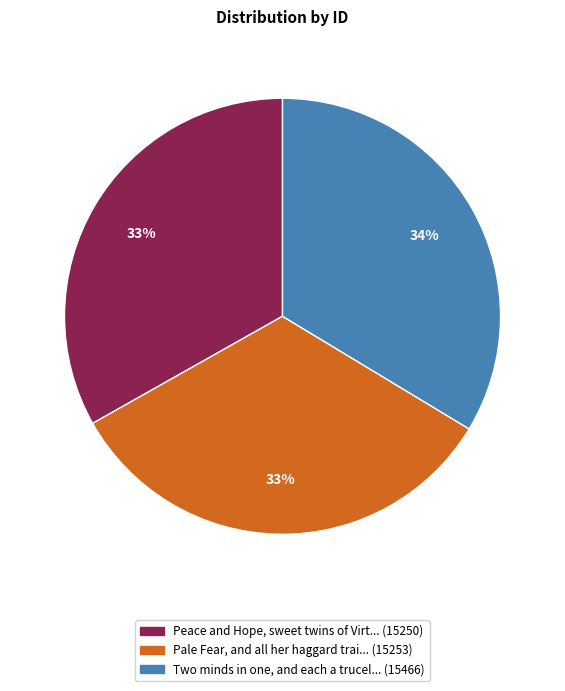

Is there a majority slice in this chart?

No